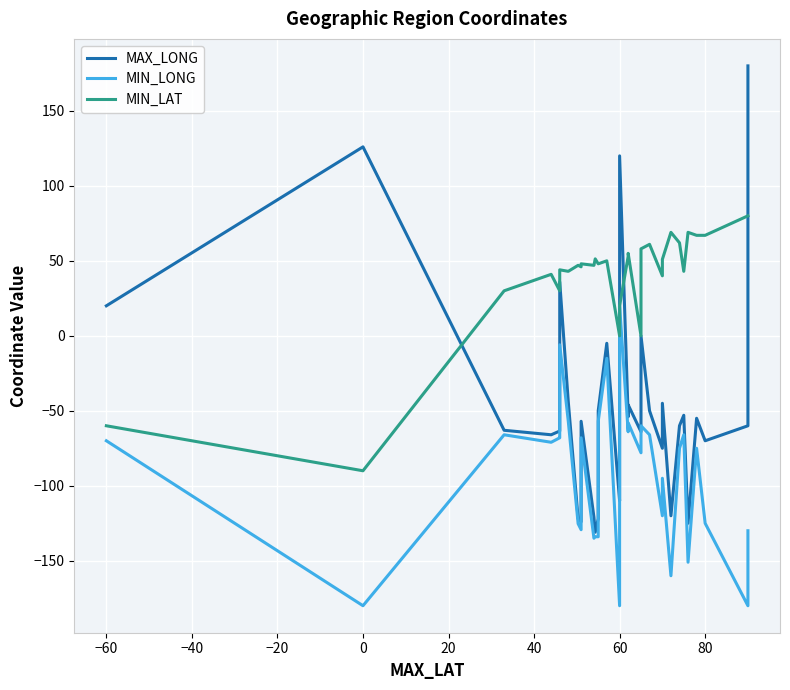

Is the value of MIN_LONG at 29 greater than the value of MIN_LAT at 10?

No